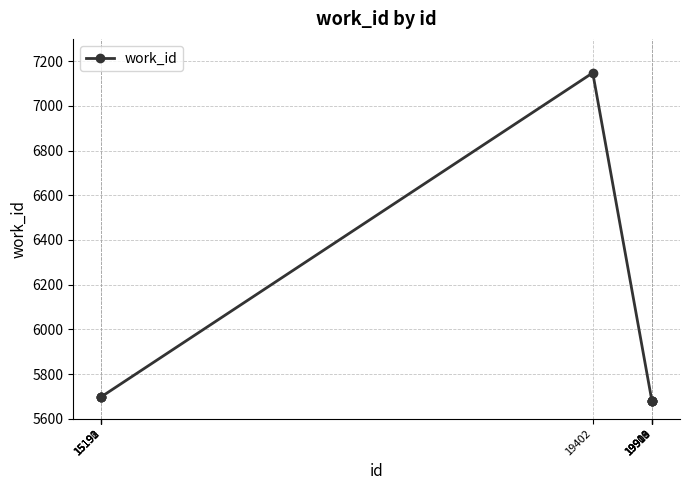

What is the minimum value shown in the chart?

5681